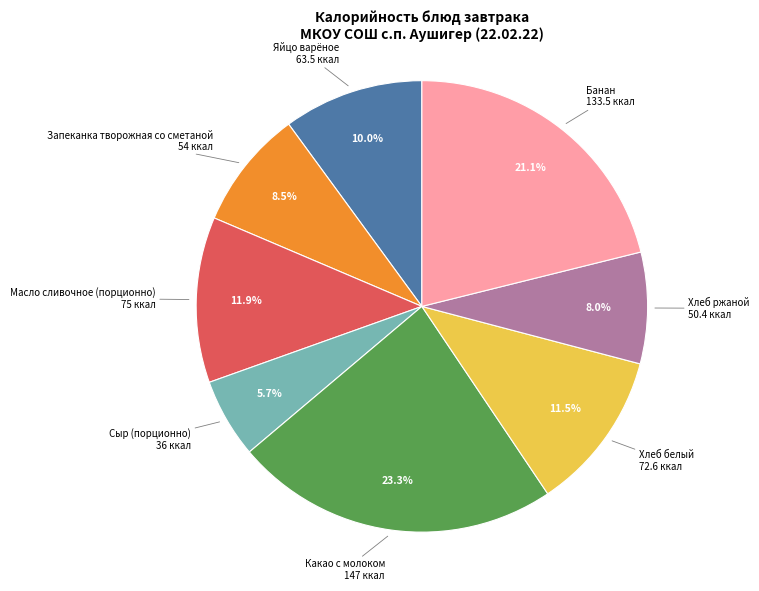

Is there a majority slice in this chart?

No